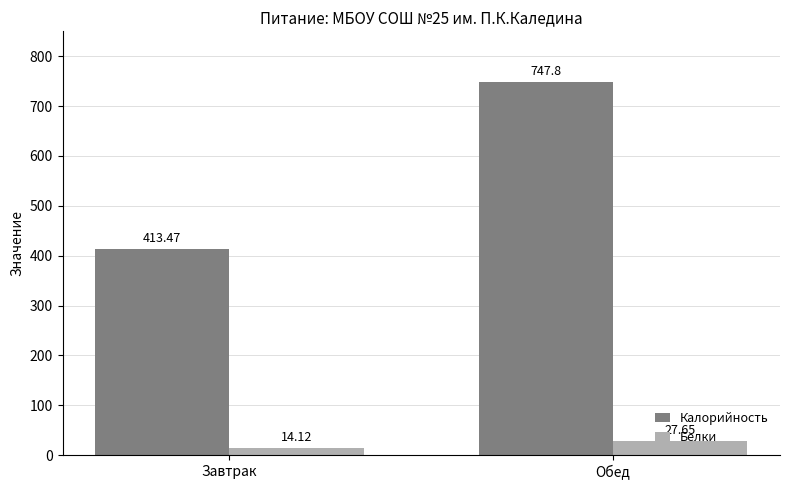

What are all the series names shown in the legend?

Калорийность, Белки